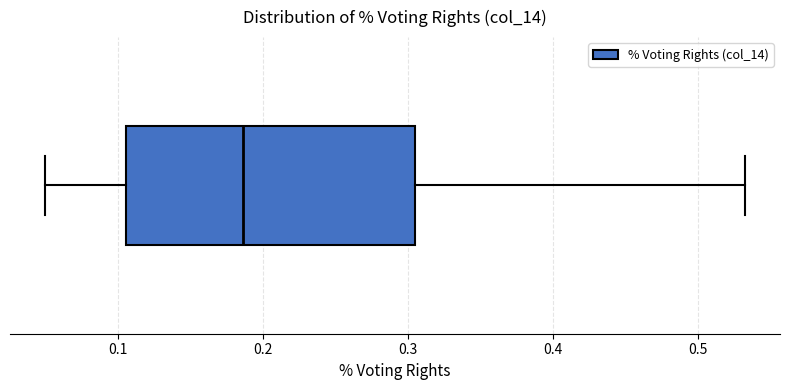

Where is the right edge of the box on the x-axis? The values are not printed on the chart, so give them approximately, as read against the axis.

0.30